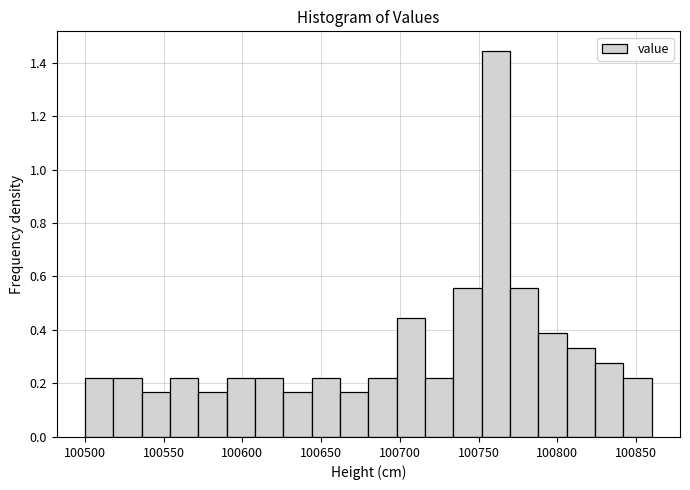

Around what value on the x-axis is the tallest bar? Give the approximate position of its centre, as read against the axis.

100760